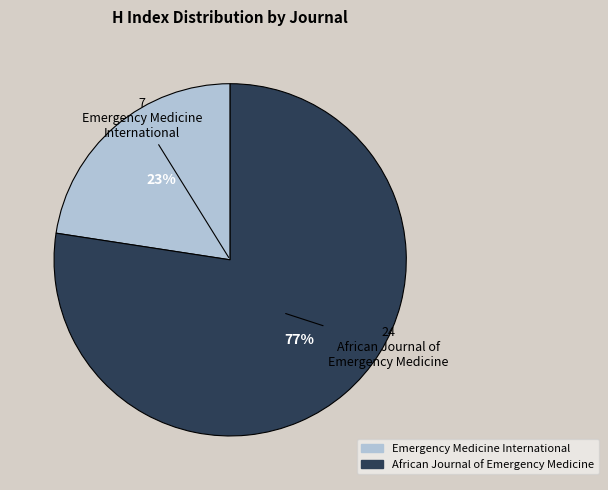

Rank the categories by value from lowest to highest.

Emergency Medicine International, African Journal of Emergency Medicine